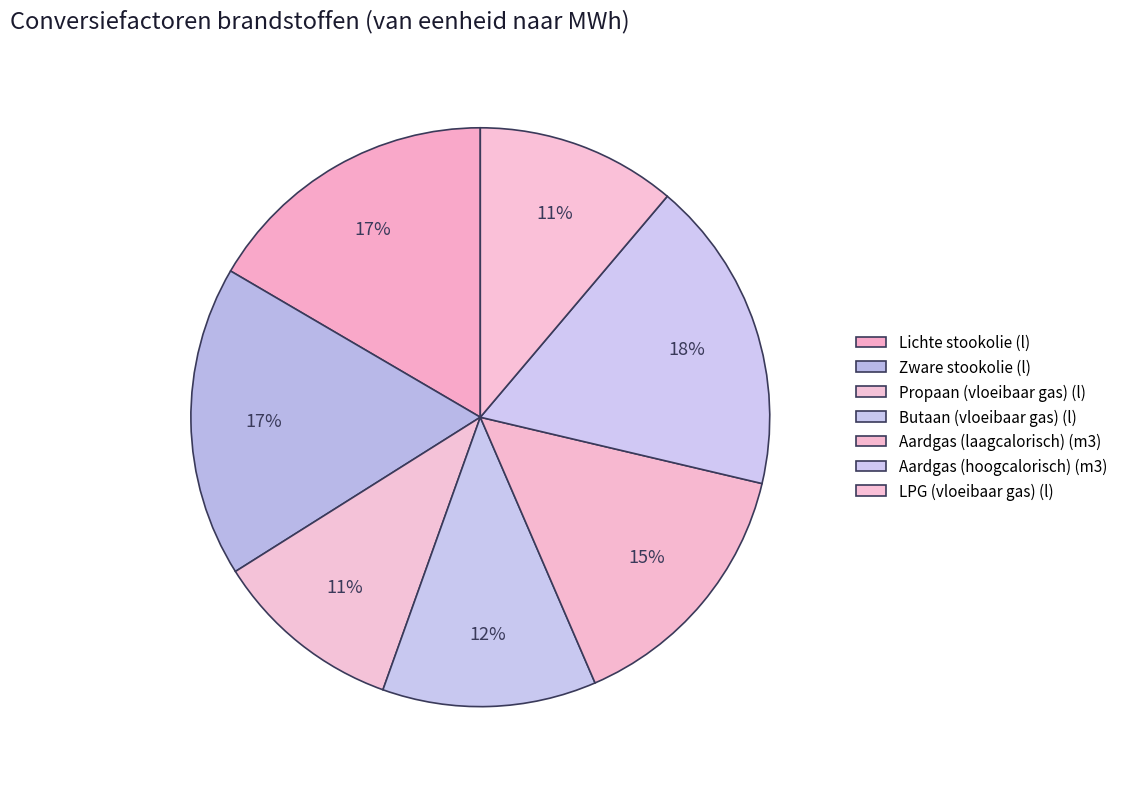

Count the number of slices in the pie.

7